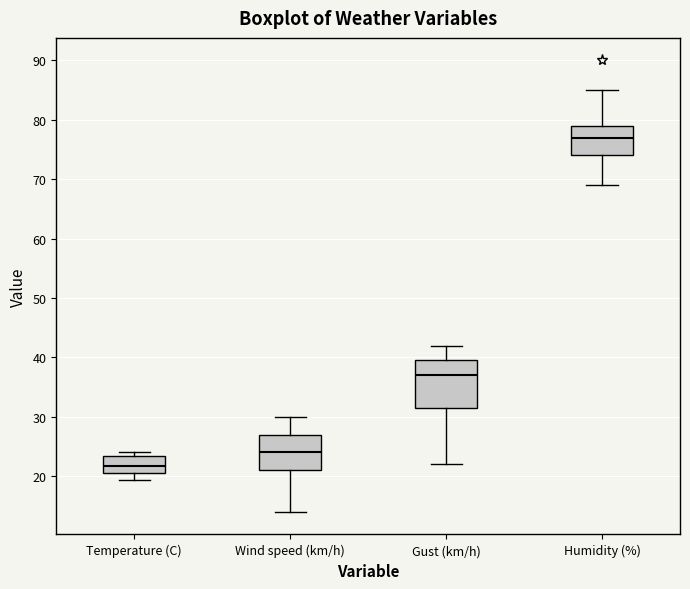

Reading left to right, read every box against the y-axis: the position of its median line, the range the box covers, and the ends of its whiskers. The values are not printed on the chart, so give them approximately, as read against the axis.

Temperature (C): median 22, box 21 to 23, whiskers 19 to 24
Wind speed (km/h): median 24, box 21 to 27, whiskers 14 to 30
Gust (km/h): median 37, box 32 to 40, whiskers 22 to 42
Humidity (%): median 77, box 74 to 79, whiskers 69 to 85